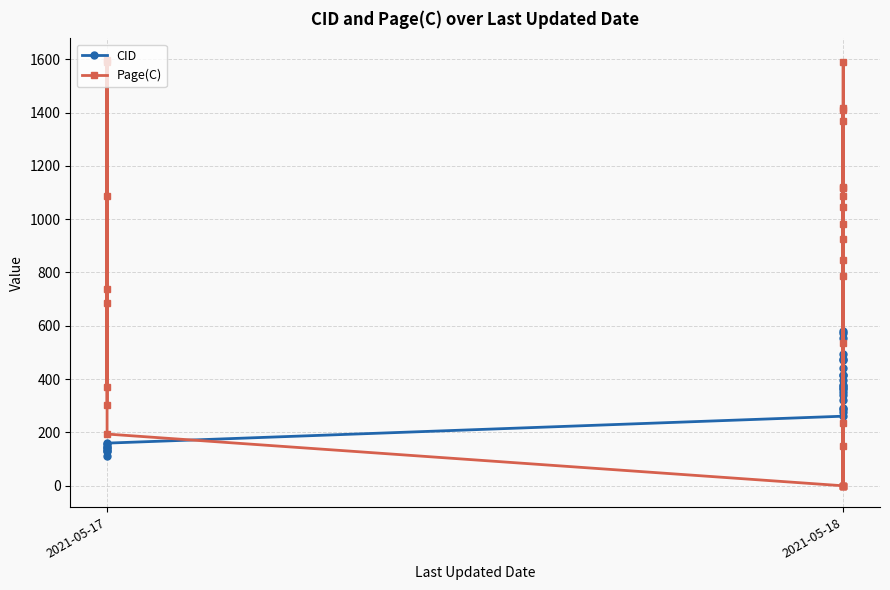

What is the difference between the maximum and second lowest values in the Page(C) series?

1598